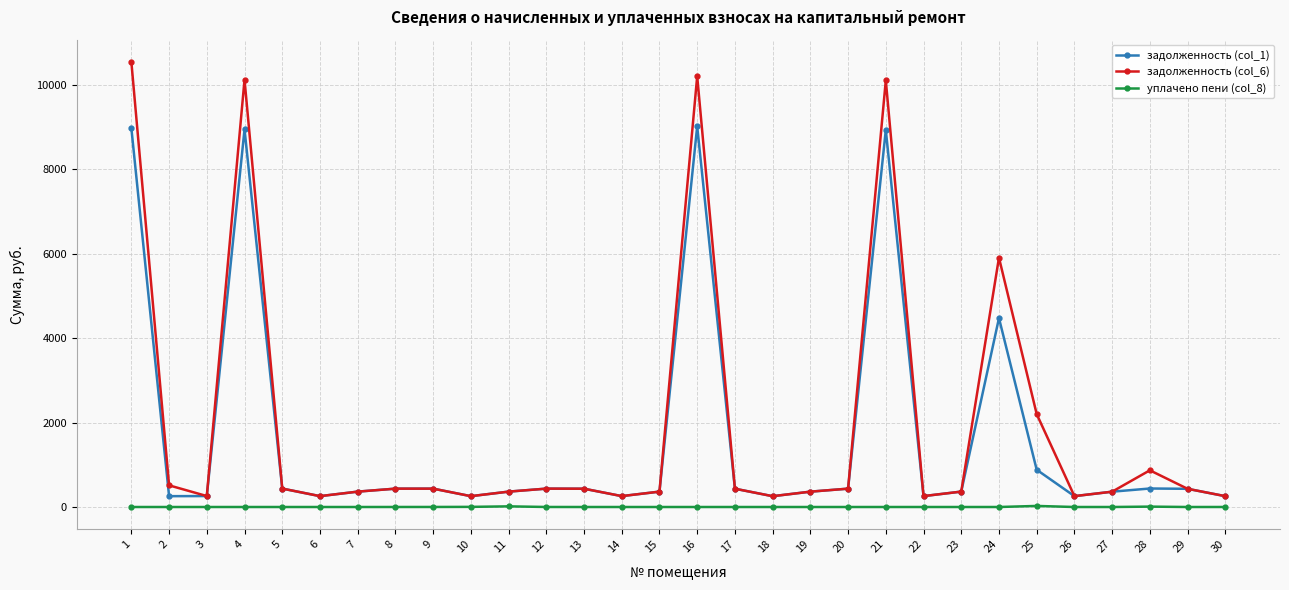

True or false: задолженность (col_6) and уплачено пени (col_8) cross at least once.

False